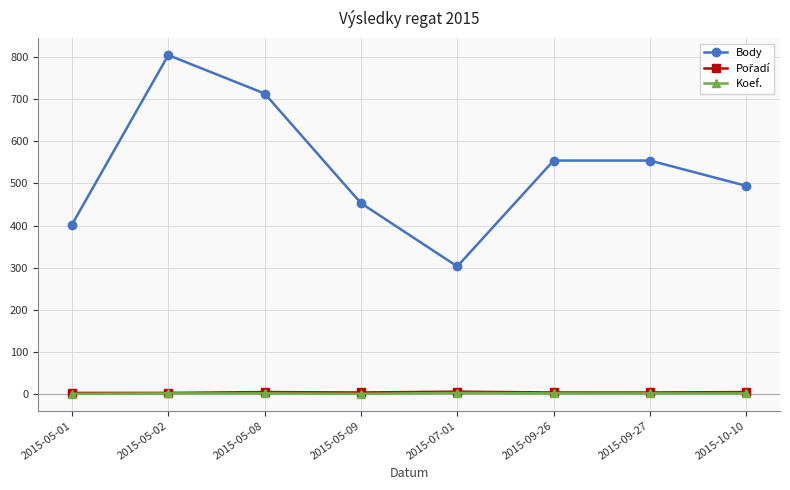

Between 2015-05-08 and 2015-10-10, which series saw the biggest shift?

Body